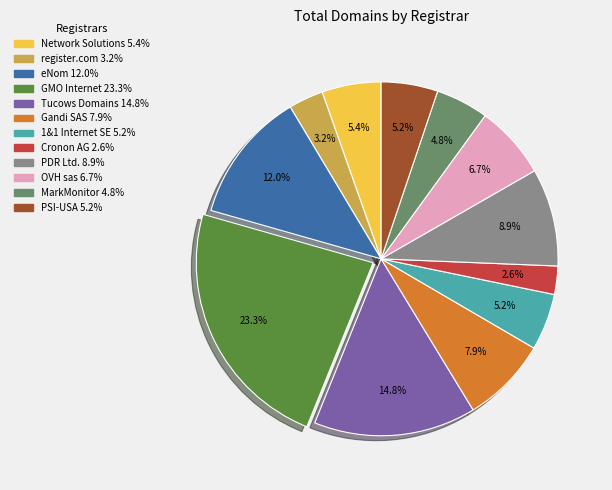

What is the largest slice in the pie chart?

GMO Internet